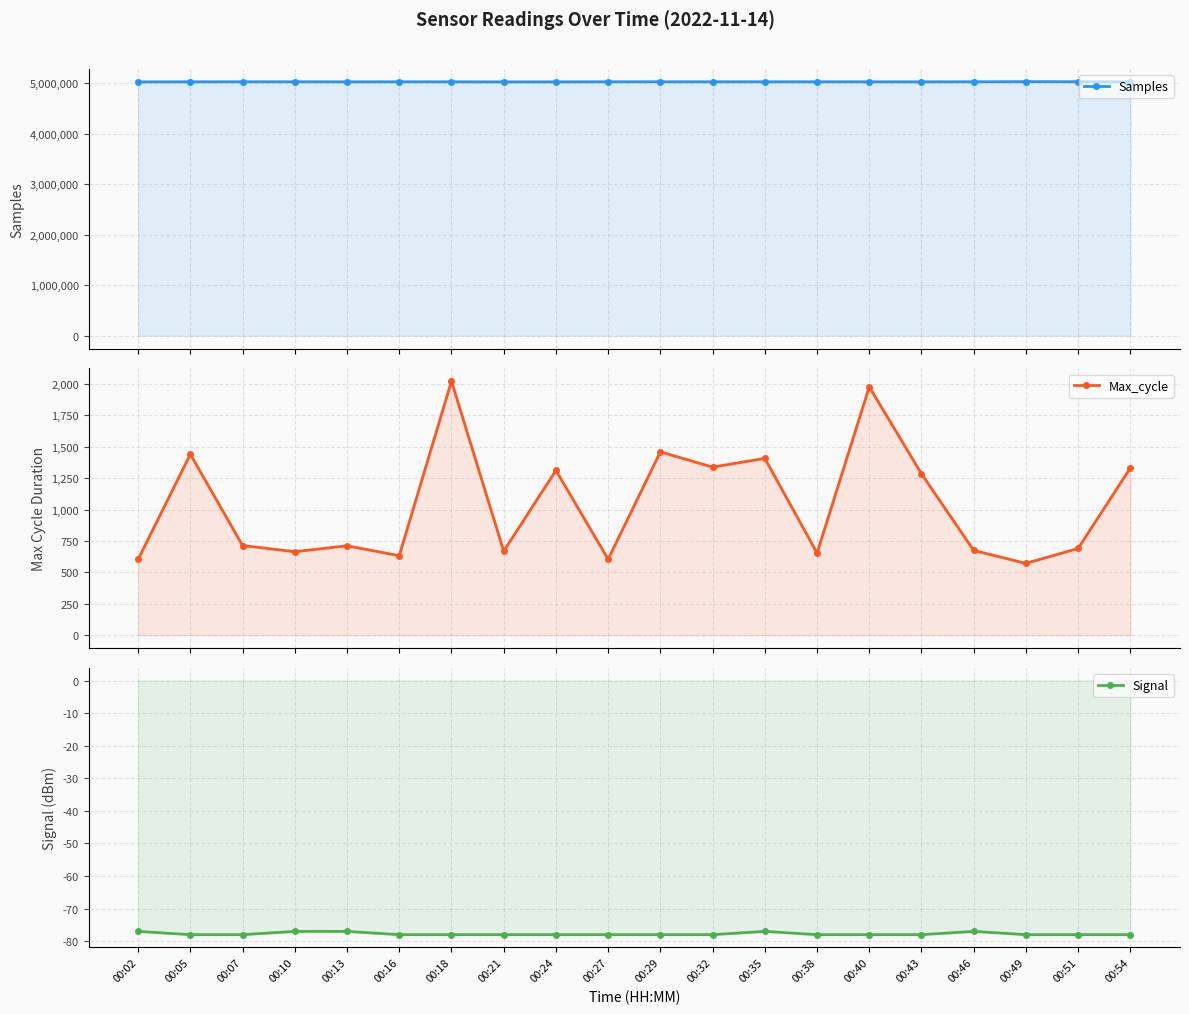

How many values in the Samples series exceed 5031850?

9